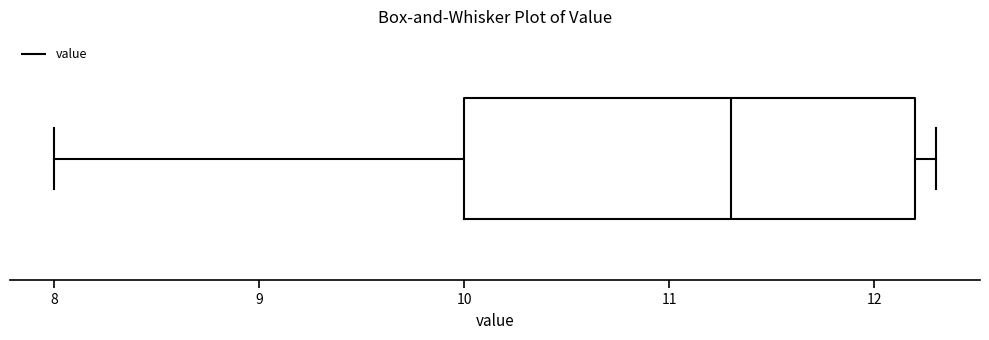

Transcribe this box plot: give where the median line is, the range the box spans, and where the two whiskers end, as read against the x-axis. The values are not printed on the chart, so give them approximately, as read against the axis.

median 11.3, box 10.0 to 12.2, whiskers 8.0 to 12.3